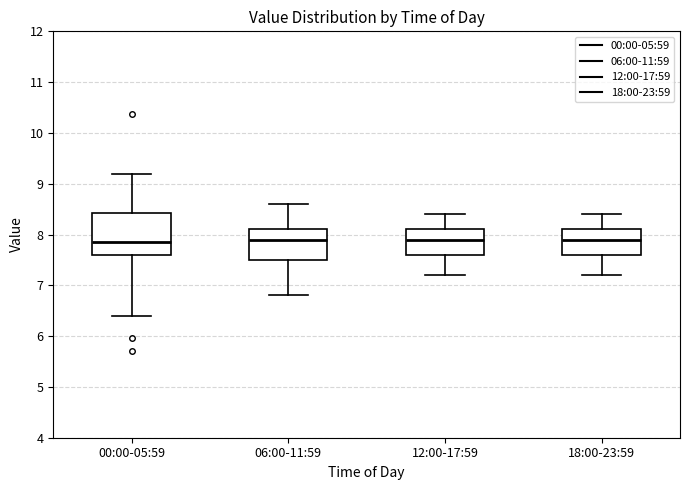

Reading left to right, read every box against the y-axis: the position of its median line, the range the box covers, and the ends of its whiskers. The values are not printed on the chart, so give them approximately, as read against the axis.

00:00-05:59: median 7.9, box 7.6 to 8.4, whiskers 6.4 to 9.2
06:00-11:59: median 7.9, box 7.5 to 8.1, whiskers 6.8 to 8.6
12:00-17:59: median 7.9, box 7.6 to 8.1, whiskers 7.2 to 8.4
18:00-23:59: median 7.9, box 7.6 to 8.1, whiskers 7.2 to 8.4